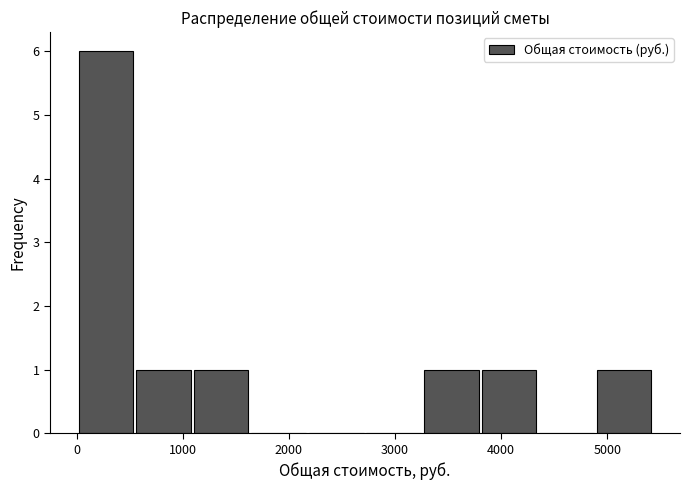

Over which range of the x-axis is the bar tallest?

0 to 500